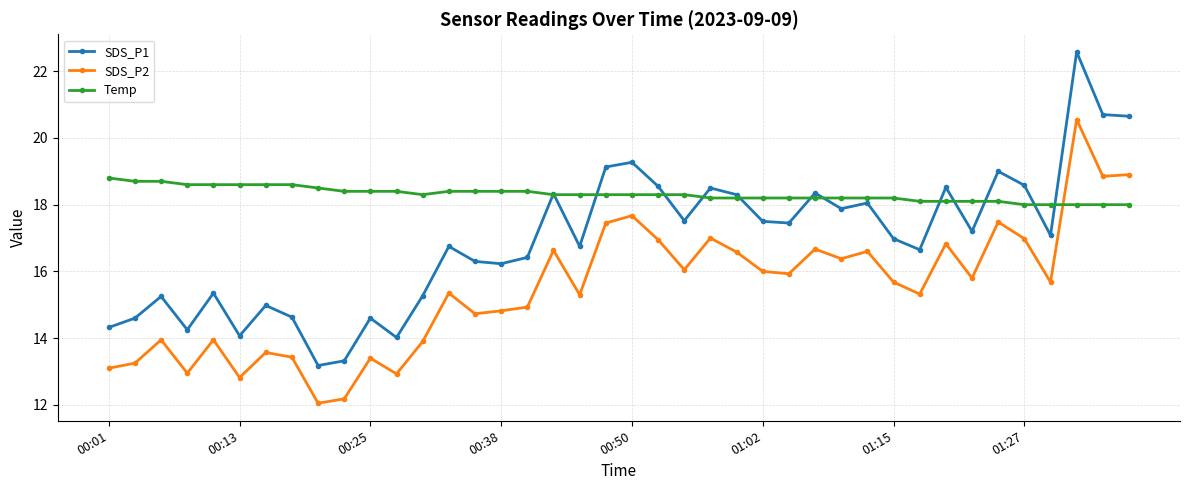

Which series has the largest range (max minus min)?

SDS_P1